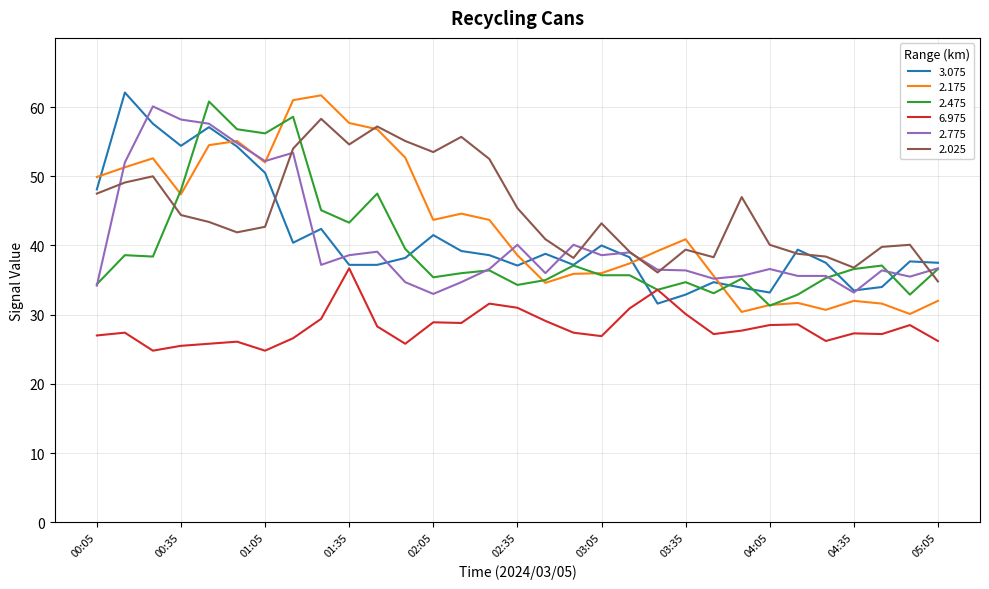

What is the minimum value shown in the chart?

24.8